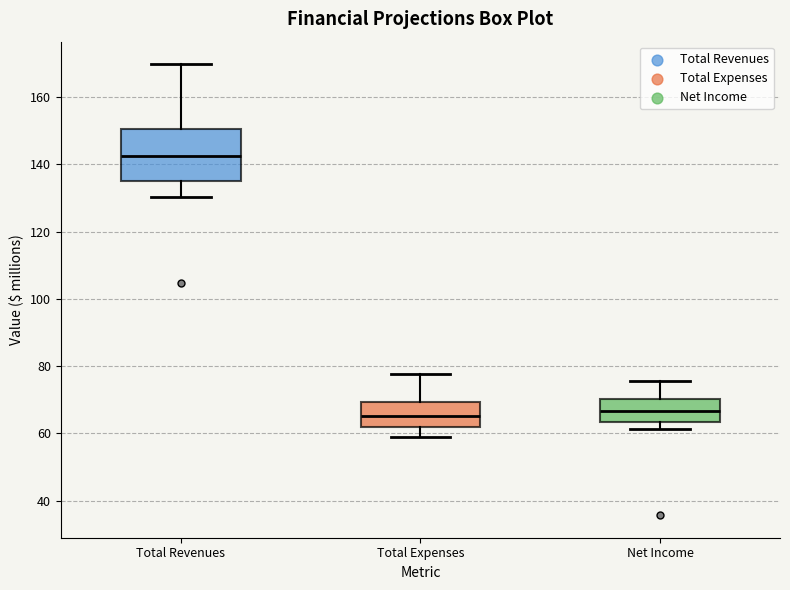

Comparing the boxes themselves (not the whiskers), which one is the tallest?

Total Revenues